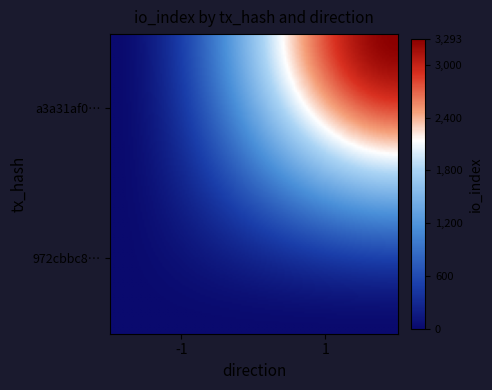

Reading left to right, extract all data points from this chart.

a3a31af0045d8892b4991b2c75938f7e34fd176: -1	3293
972cbbc8fcdaa3a7903c1363095cd2a9c0d17ee: 1	6